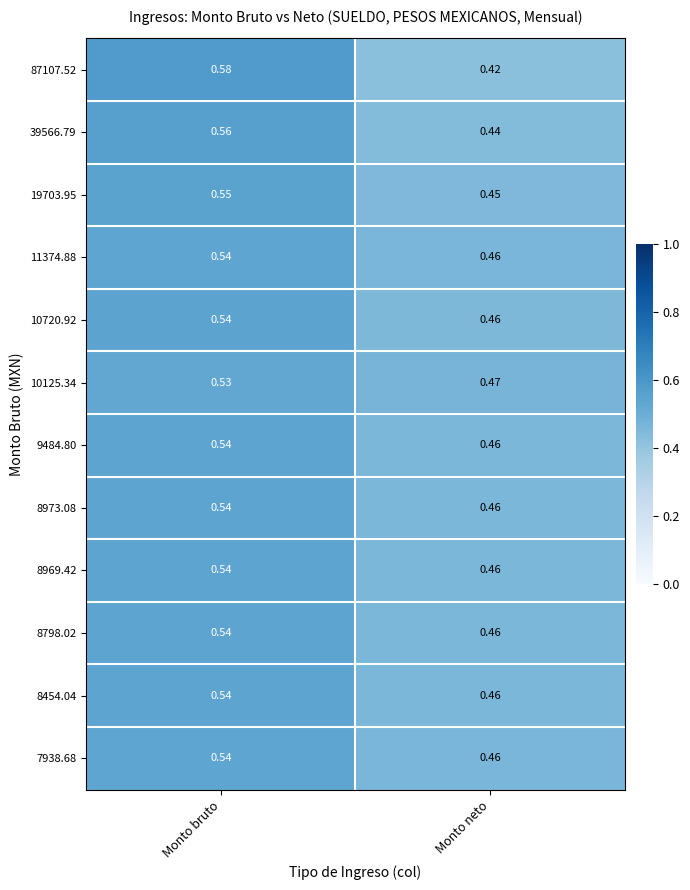

Rank the categories by 8454.04 value from lowest to highest.

Monto neto, Monto bruto